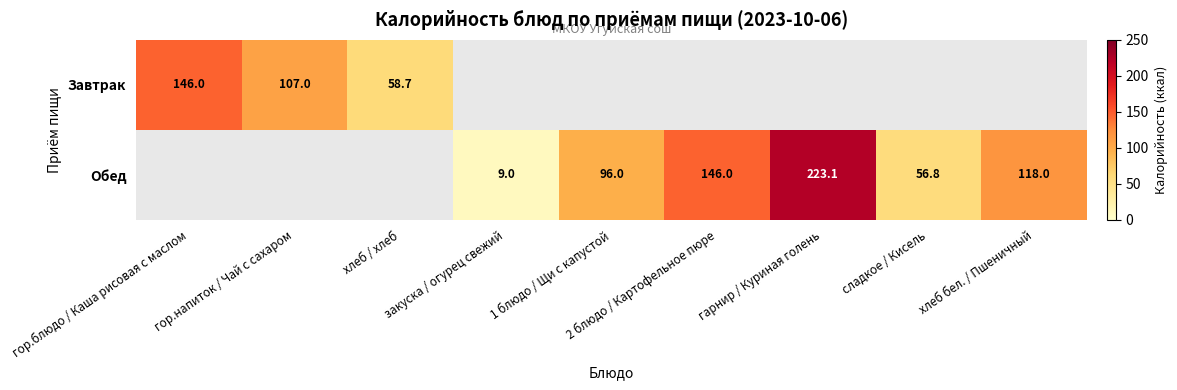

The value of Завтрак at гор.блюдо / Каша рисовая с маслом is 146.0. True or false?

True